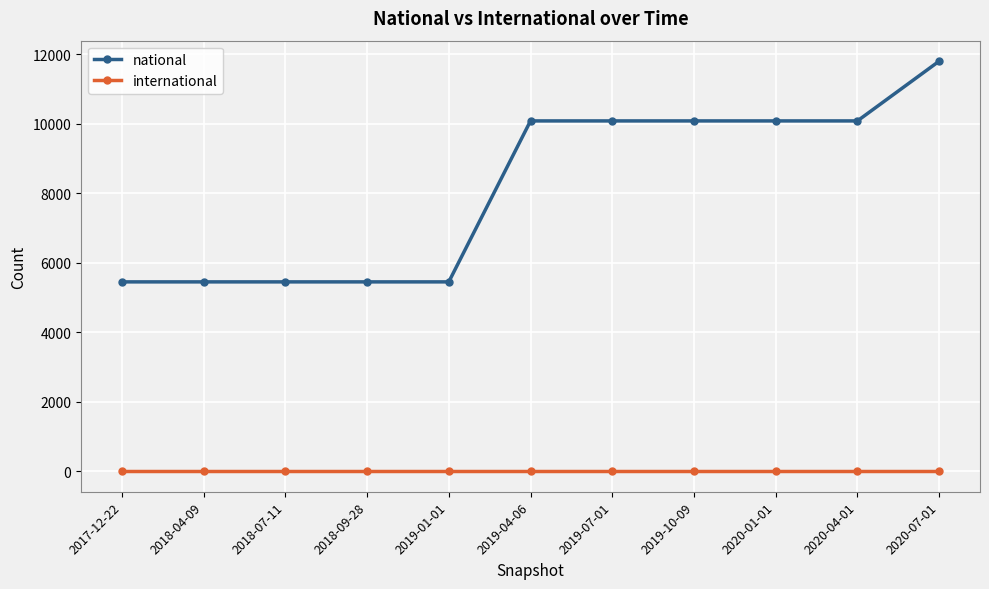

What position from the right is 2019-04-06?

6